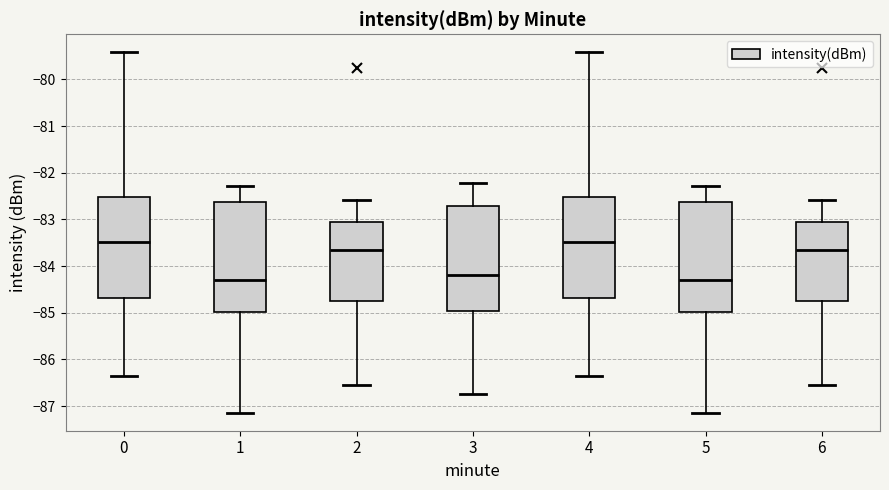

Where is the lower edge of the box at x = 3 on the y-axis? The values are not printed on the chart, so give them approximately, as read against the axis.

-85.0